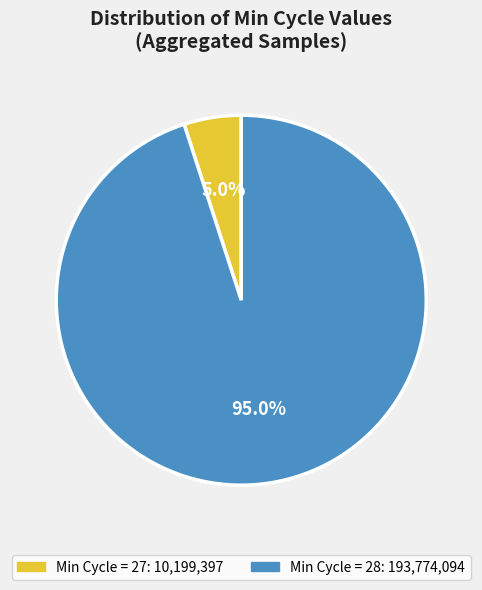

Does any single category account for the majority?

Yes